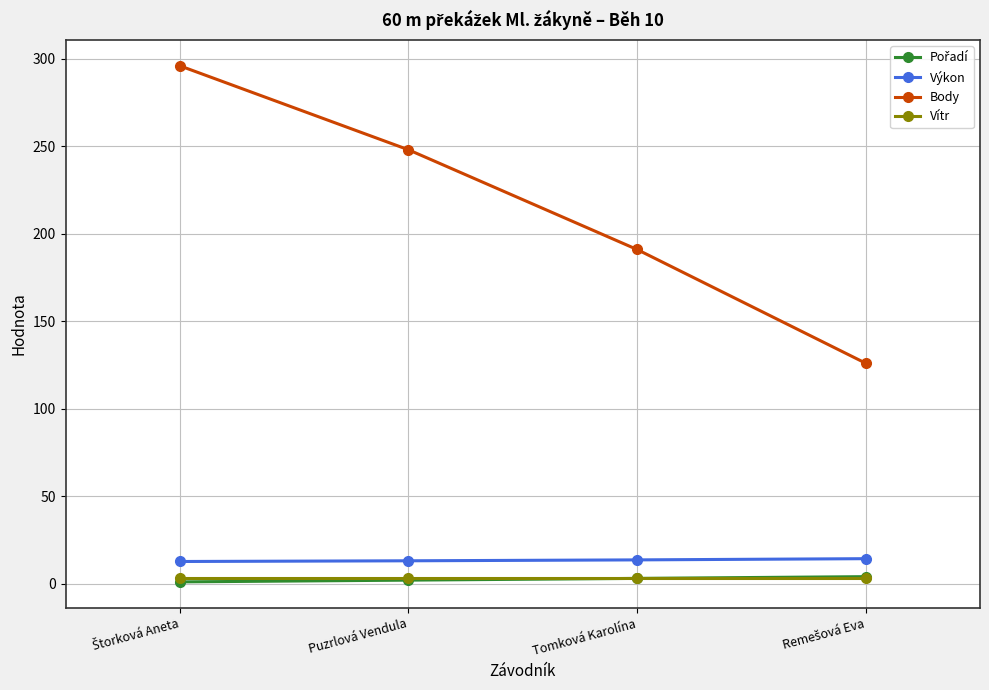

At how many categories does at least one series exceed 35?

4